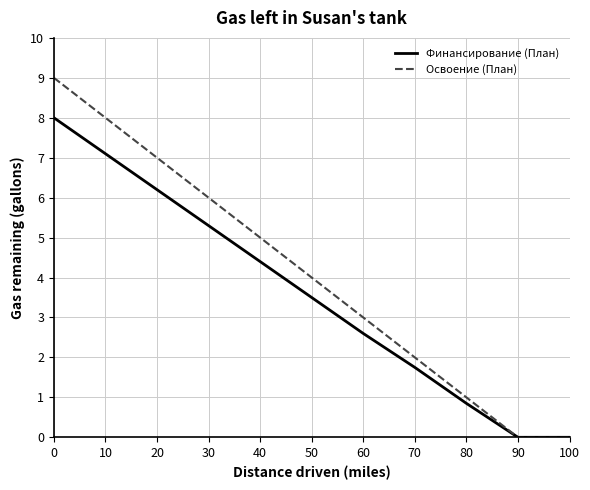

How many Освоение (План) values are between 1 and 7?

7